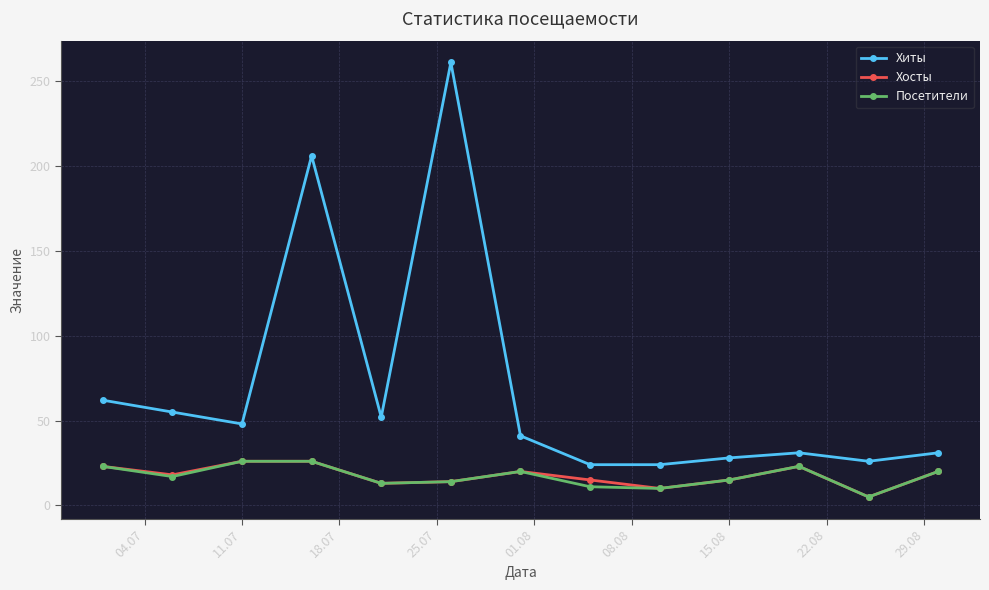

True or false: Посетители has more than 1 interior local peaks.

True